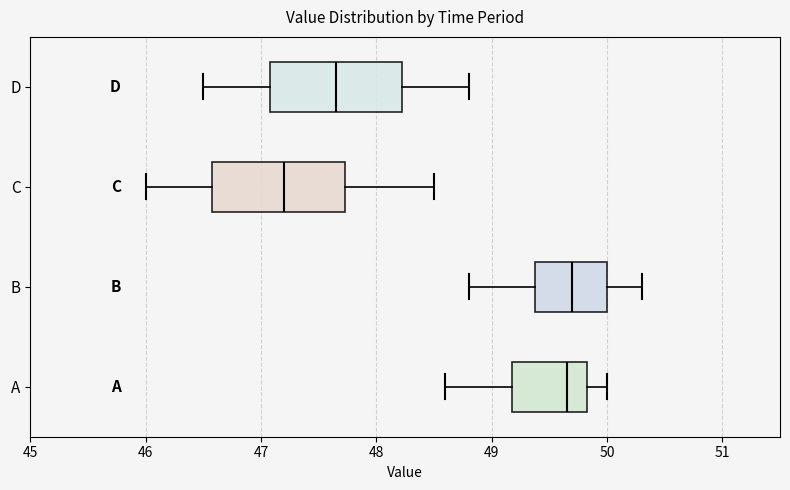

Which box's median line is the furthest to the left?

C